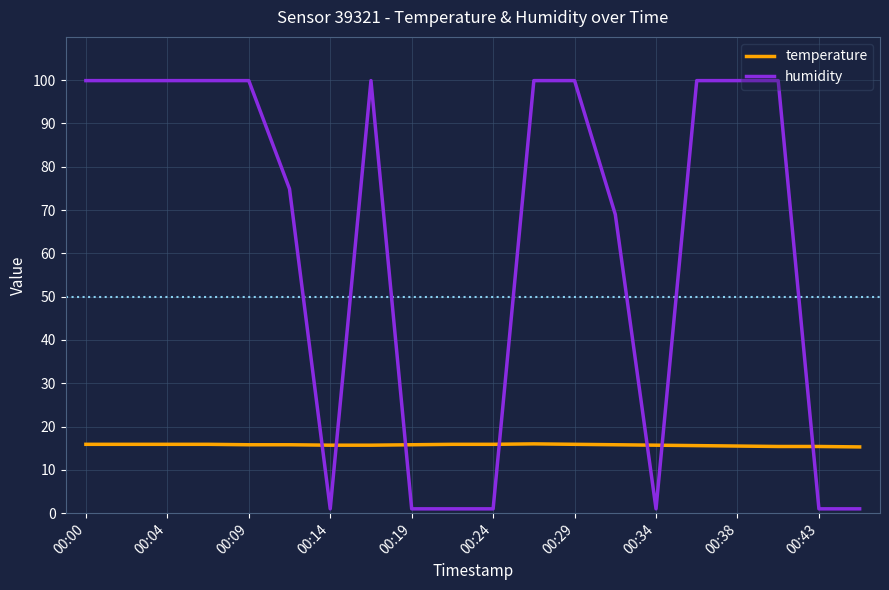

List the series in order of their peak value, highest first.

humidity, temperature